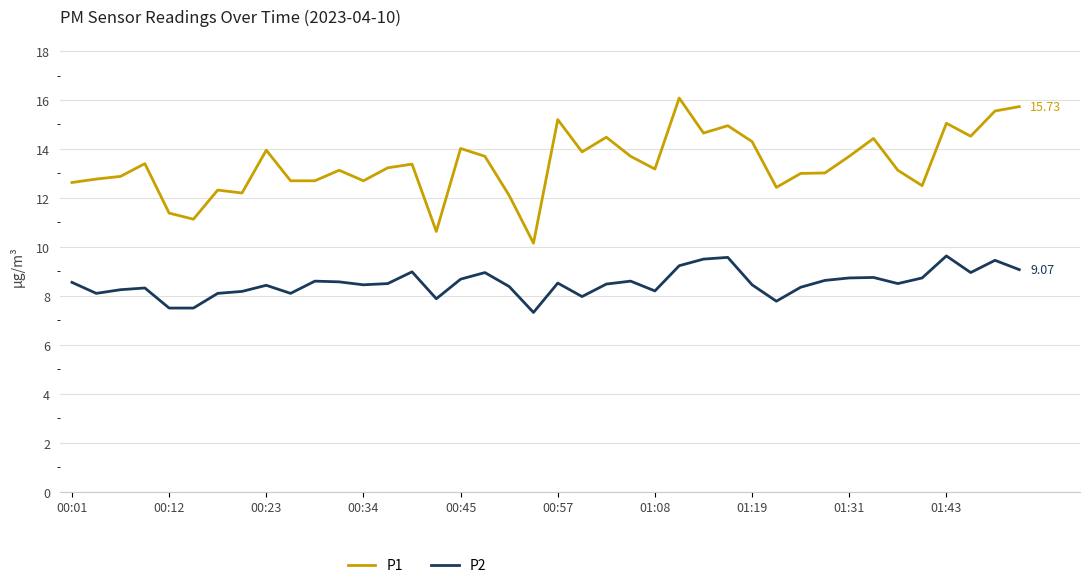

Which series has the largest total across all categories?

P1